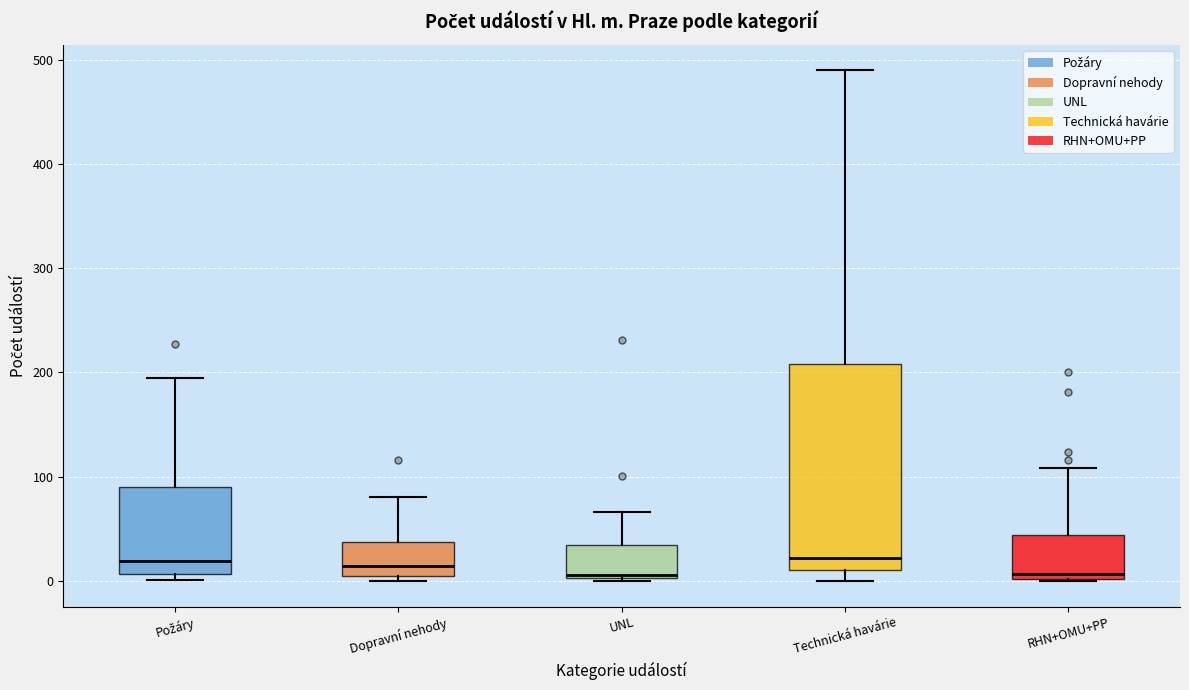

Which box is the tallest, from its lower edge to its upper edge?

Technická havárie